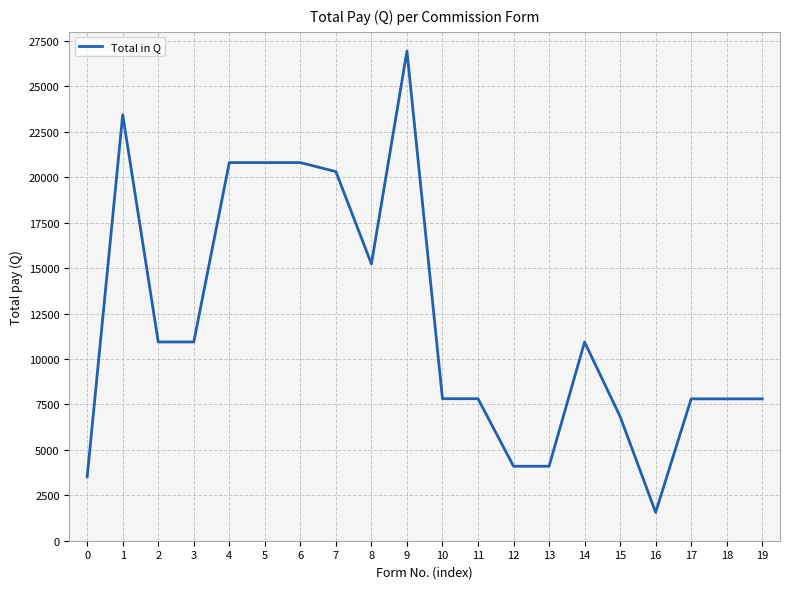

What is the greatest value displayed?

26942.5